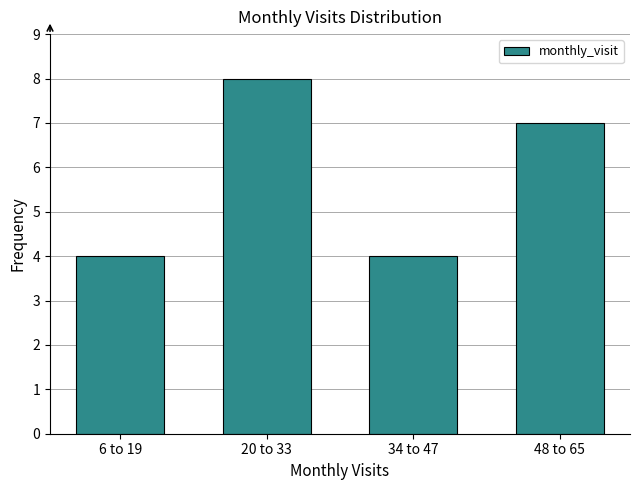

Reading left to right, list all the values displayed in this chart.

6 to 19=4	20 to 33=8	34 to 47=4	48 to 65=7